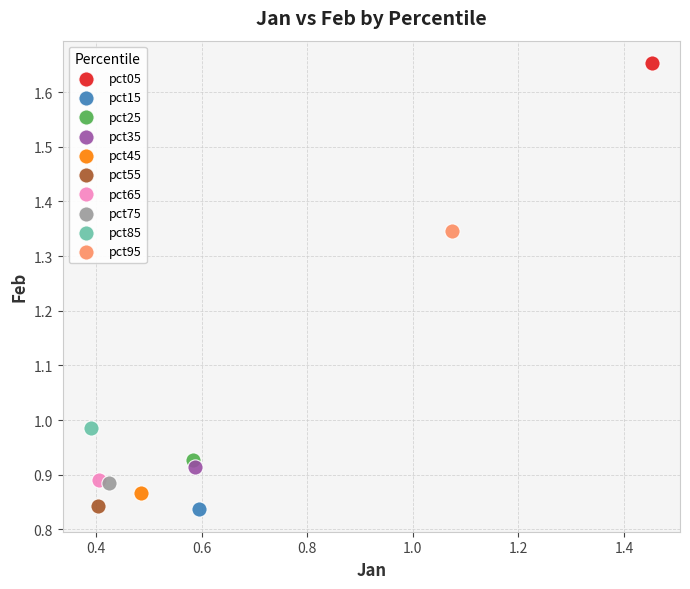

What are all the series names shown in the legend?

pct05, pct15, pct25, pct35, pct45, pct55, pct65, pct75, pct85, pct95